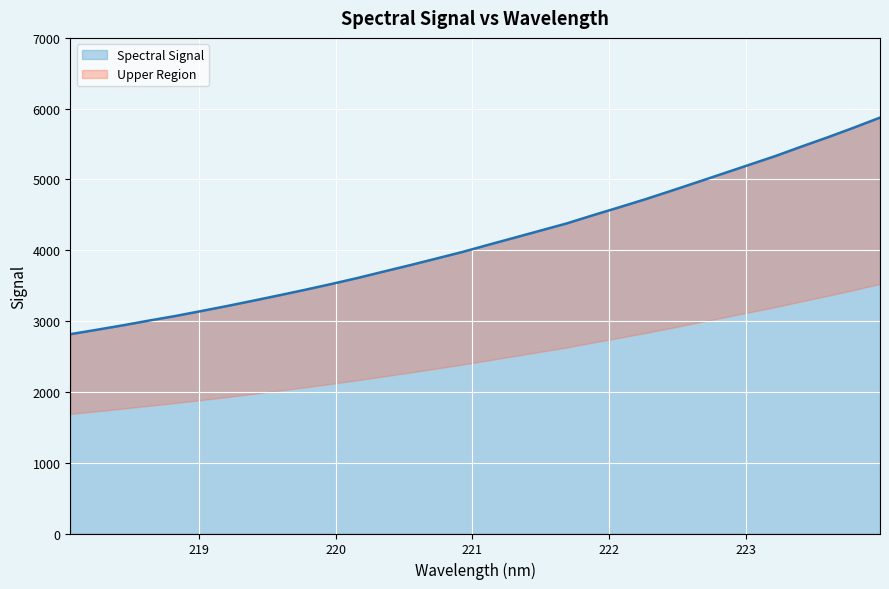

True or false: there are more than 0 points higher than both neighbors.

False